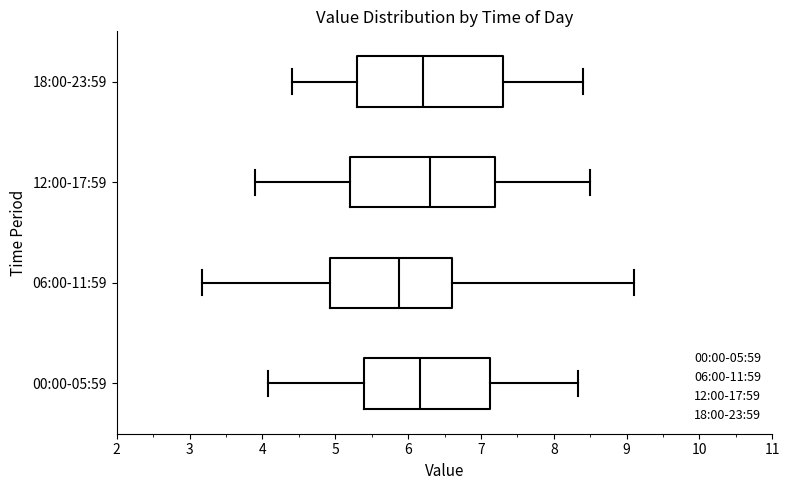

Where does the median line of the box for 12:00-17:59 sit on the x-axis? The values are not printed on the chart, so give them approximately, as read against the axis.

6.3